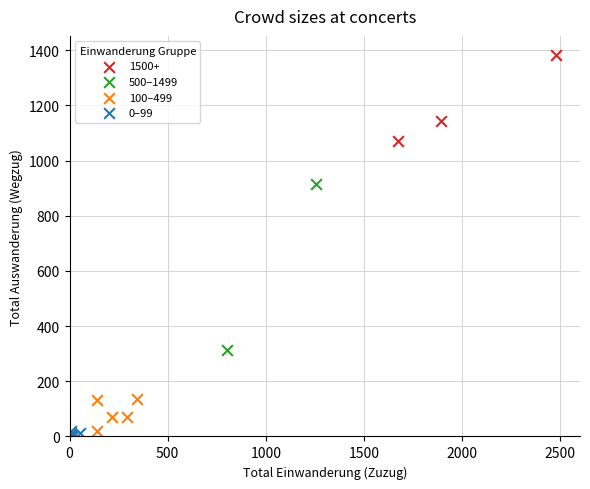

Which series contains the highest Y value?

1500+